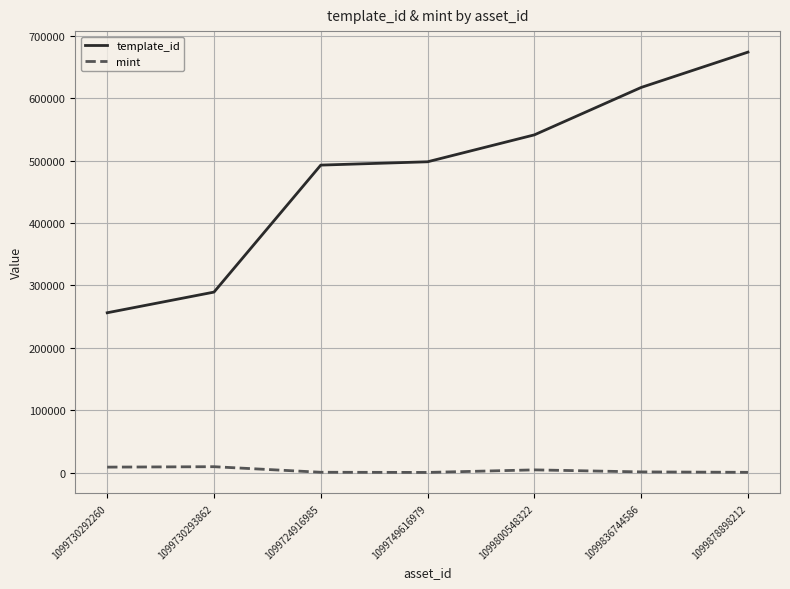

Is the value of template_id at 1099724916985 greater than the value of mint at 1099800548322?

Yes